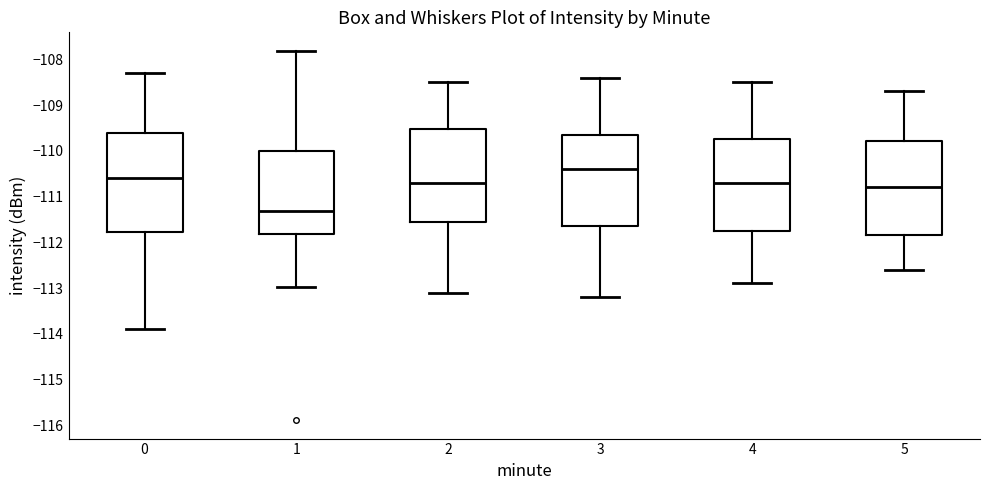

Reading left to right, transcribe this box plot: for each box, give where its median line is, the range the box spans, and where its two whiskers end, as read against the y-axis. The values are not printed on the chart, so give them approximately, as read against the axis.

0: median -110.6, box -111.8 to -109.6, whiskers -113.9 to -108.3
1: median -111.3, box -111.8 to -110.0, whiskers -113.0 to -107.8
2: median -110.7, box -111.5 to -109.5, whiskers -113.1 to -108.5
3: median -110.4, box -111.6 to -109.6, whiskers -113.2 to -108.4
4: median -110.7, box -111.7 to -109.7, whiskers -112.9 to -108.5
5: median -110.8, box -111.8 to -109.8, whiskers -112.6 to -108.7